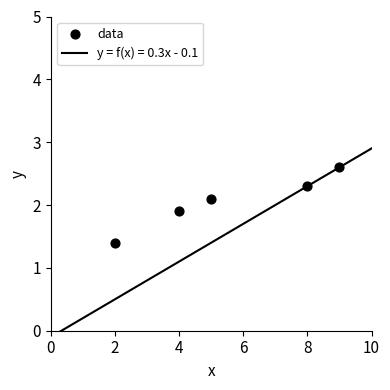

What is the range of Y values (max minus min)?

1.2